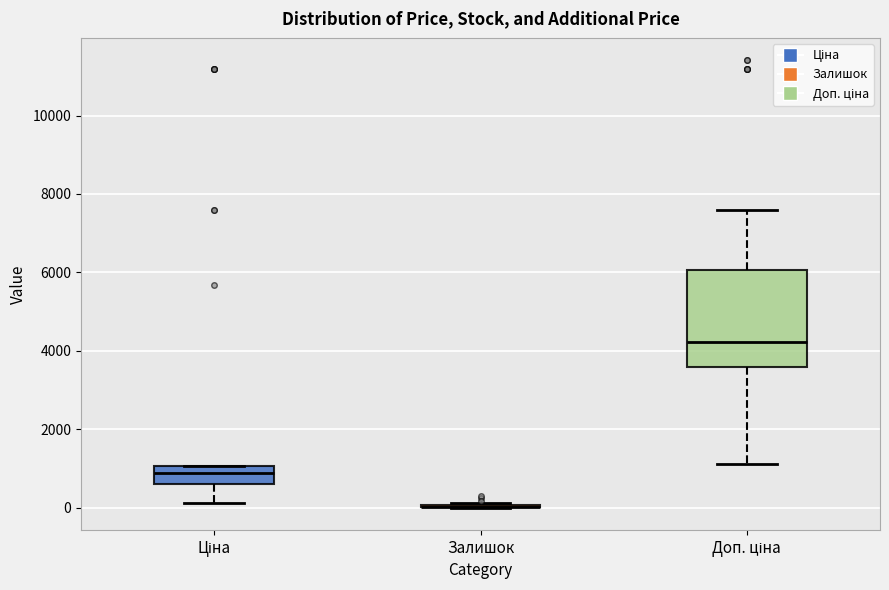

Which box is the tallest, from its lower edge to its upper edge?

Доп. ціна